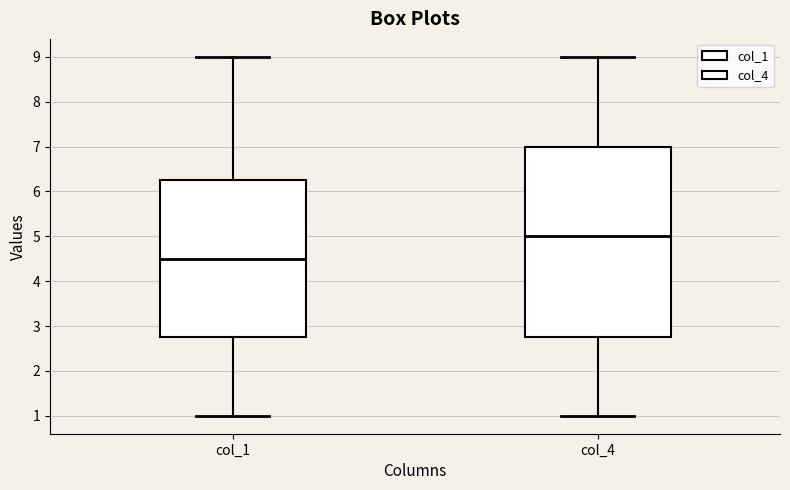

Reading left to right, transcribe this box plot: for each box, give where its median line is, the range the box spans, and where its two whiskers end, as read against the y-axis. The values are not printed on the chart, so give them approximately, as read against the axis.

col_1: median 4.5, box 2.8 to 6.3, whiskers 1.0 to 9.0
col_4: median 5.0, box 2.8 to 7.0, whiskers 1.0 to 9.0